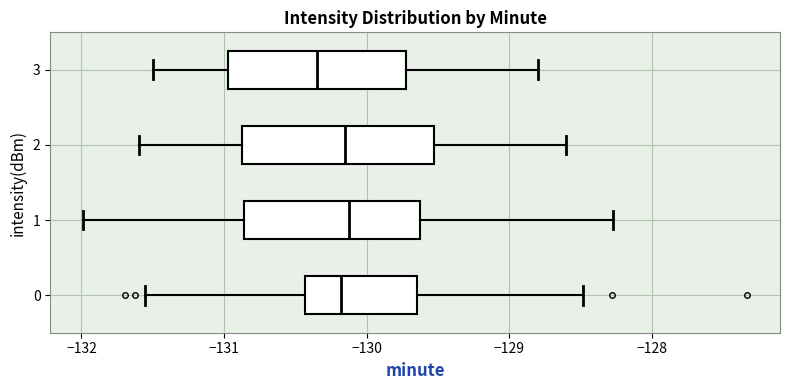

Where is the right edge of the box at y = 0 on the x-axis? The values are not printed on the chart, so give them approximately, as read against the axis.

-129.6